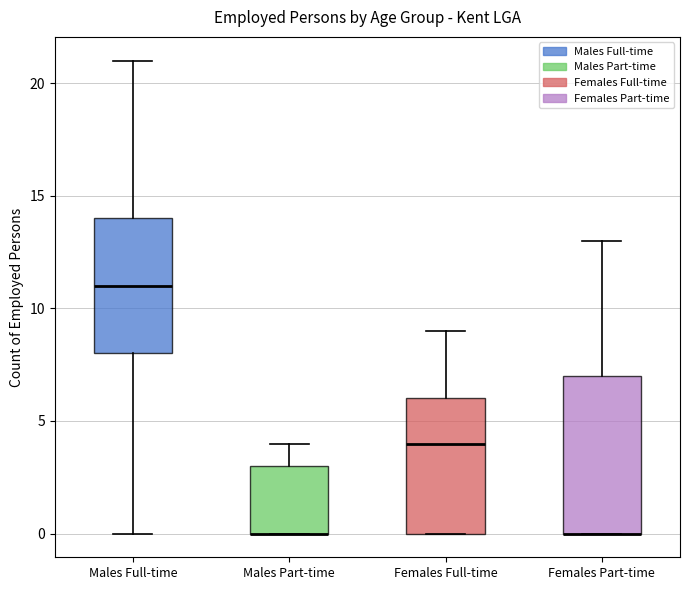

Reading left to right, read every box against the y-axis: the position of its median line, the range the box covers, and the ends of its whiskers. The values are not printed on the chart, so give them approximately, as read against the axis.

Males Full-time: median 11, box 8 to 14, whiskers 0 to 21
Males Part-time: median 0 (drawn on the box's lower edge), box 0 to 3, whiskers 0 to 4
Females Full-time: median 4, box 0 to 6, whiskers 0 to 9
Females Part-time: median 0 (drawn on the box's lower edge), box 0 to 7, whiskers 0 to 13